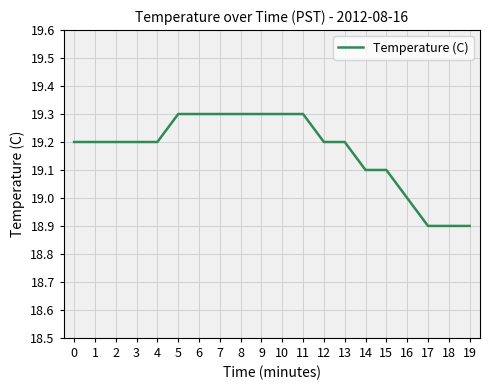

What is the difference between the values at 12 and 18?

0.3